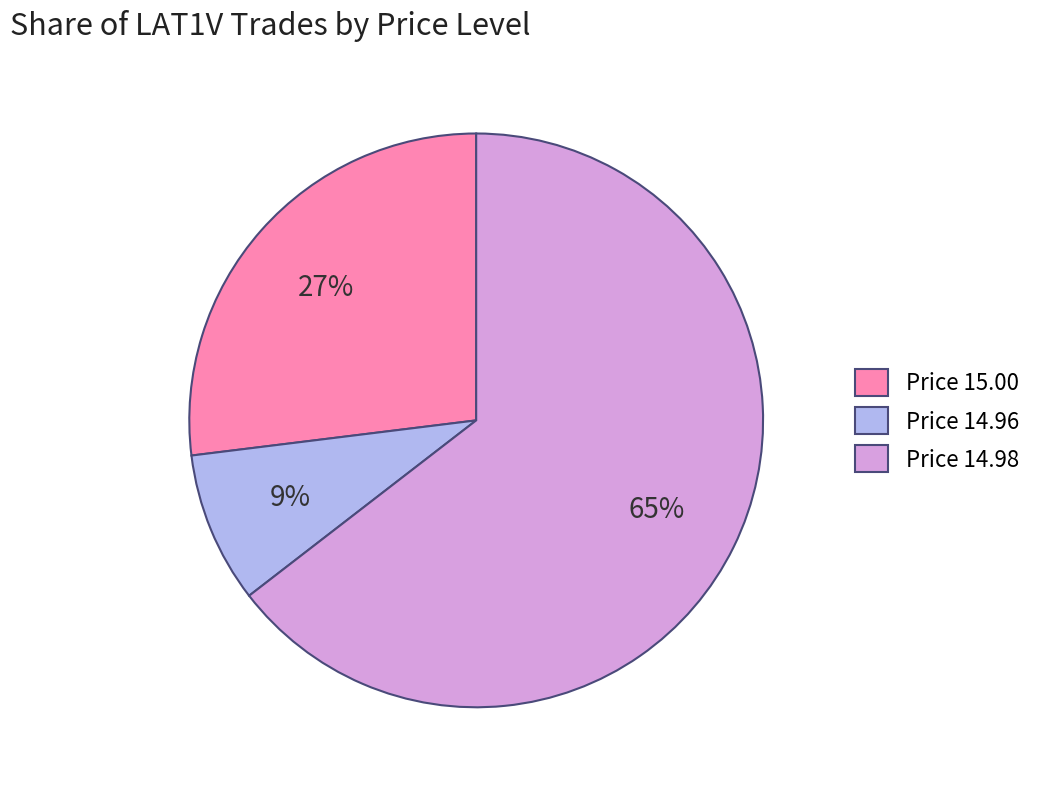

To the nearest percent, what percentage of the pie is Price 15.00?

27%